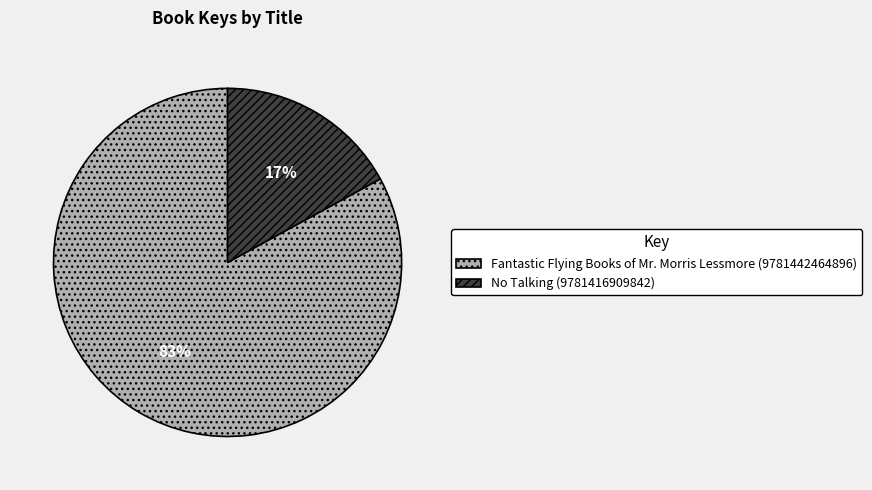

To the nearest percent, what portion does No Talking (9781416909842) represent?

17%